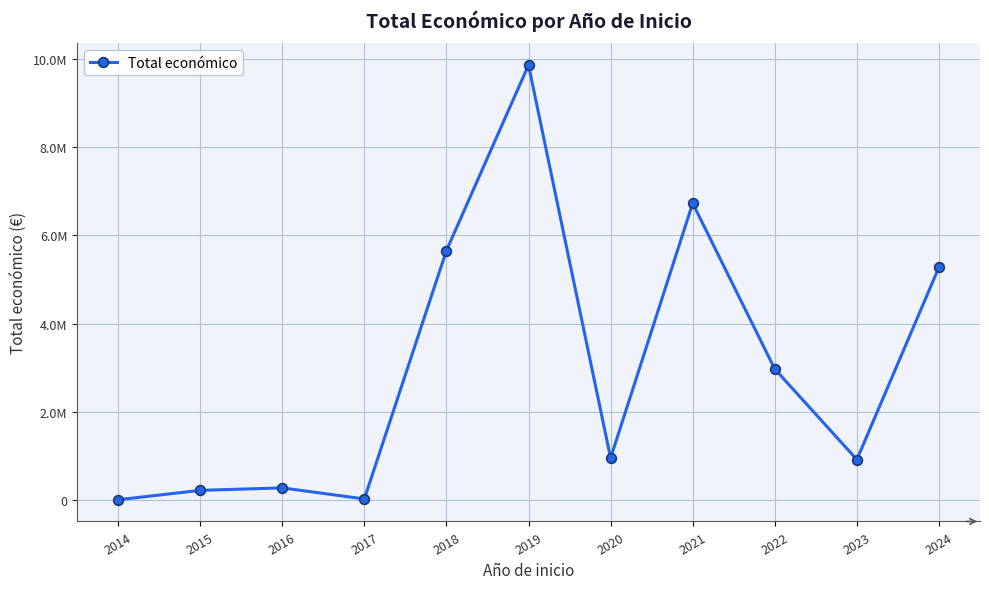

Is this an area chart (filled region under the line)?

No